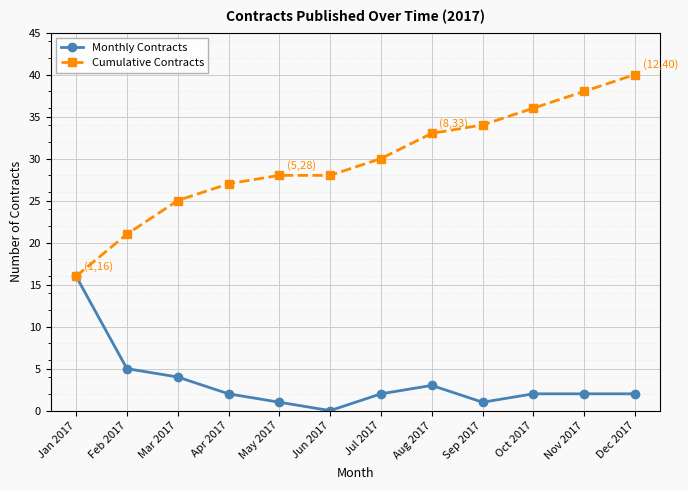

What is the difference between the highest and lowest values at Sep 2017?

33